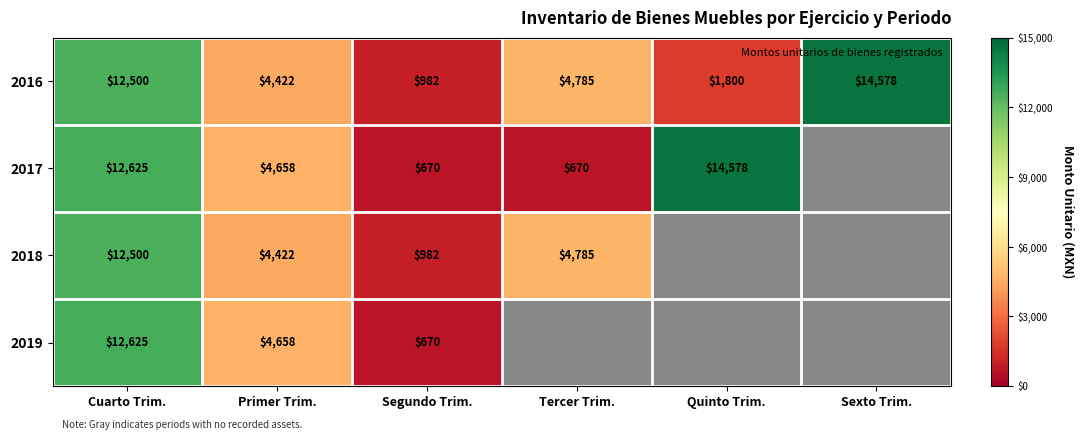

Which category has the highest value in the 2016 series?

Sexto Trim.